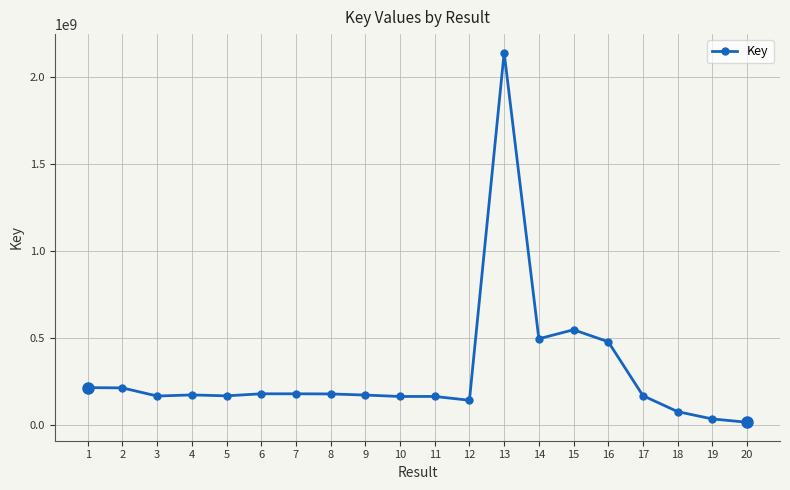

True or false: there are more than 2 points higher than both neighbors.

True